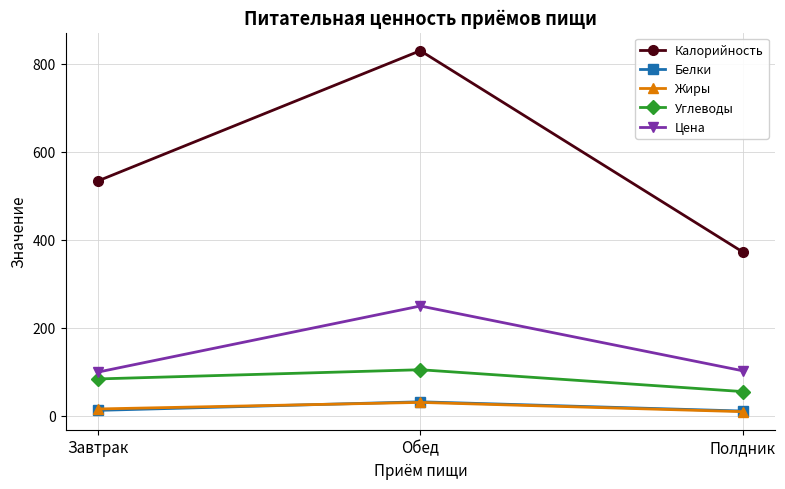

Count the number of categories in the chart.

3